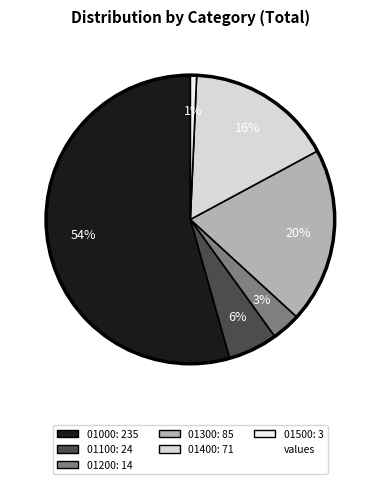

To the nearest percent, what is the average slice percentage?

17%